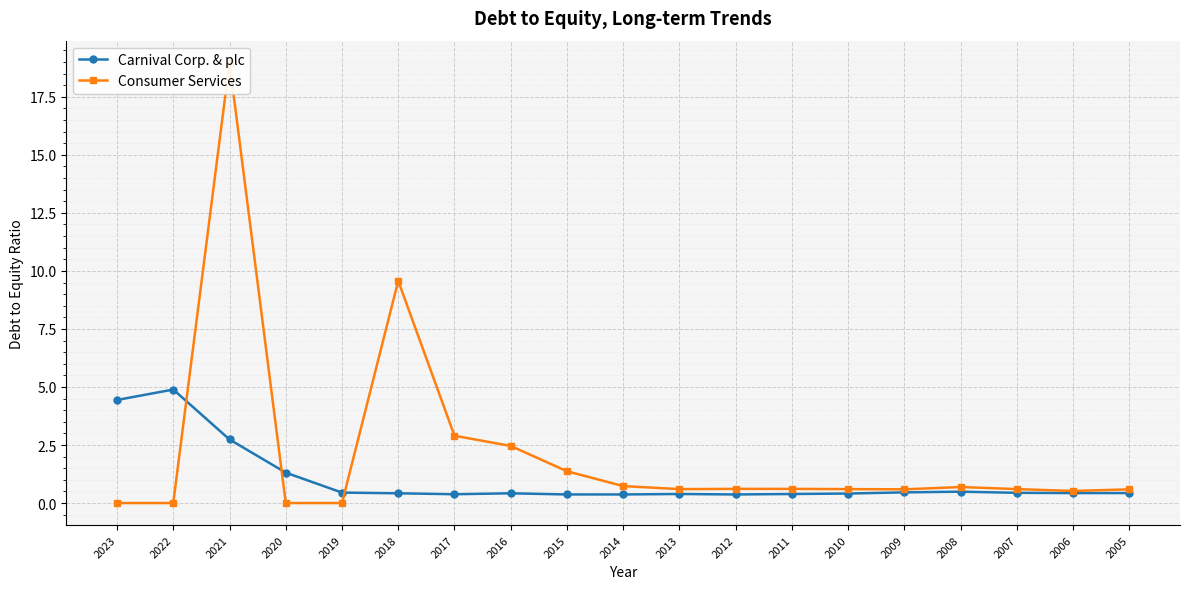

At 2015, list the series in order from smallest to largest.

Carnival Corp. & plc, Consumer Services